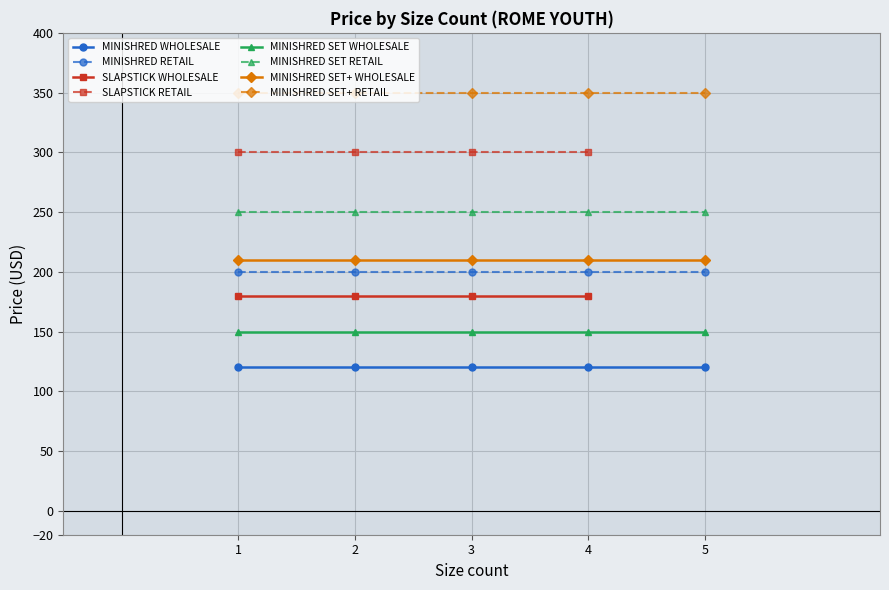

What is the difference between the maximum and second lowest values in the WHOLESALE series?

90.0